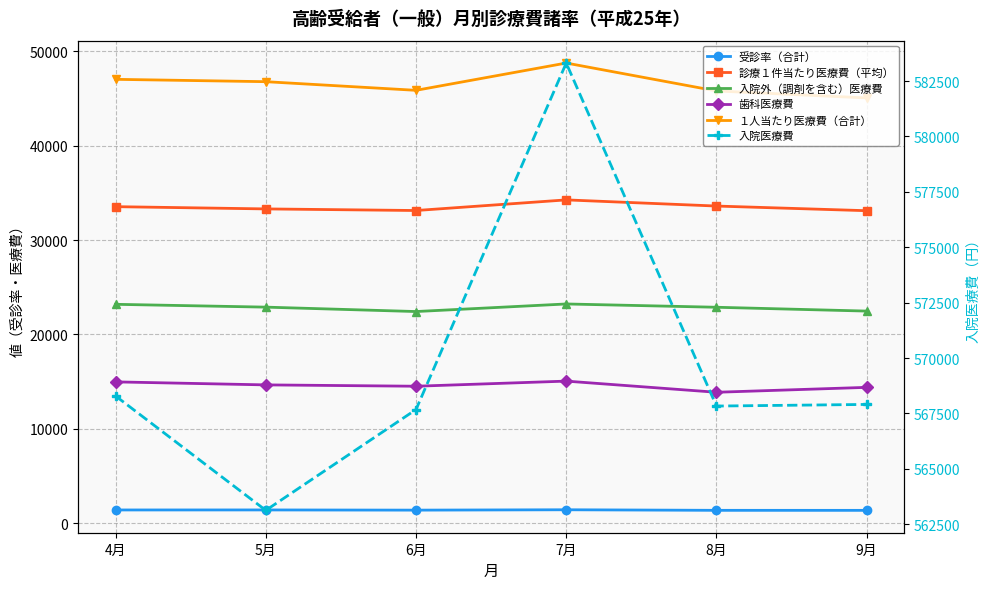

Which label corresponds to the largest value in the chart?

7月